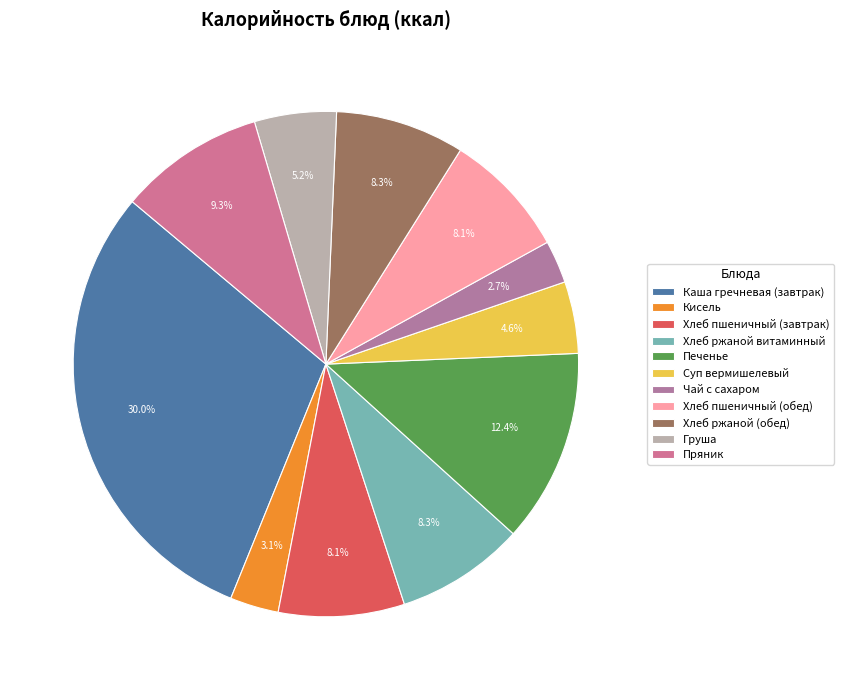

How many segments does this pie chart have?

11